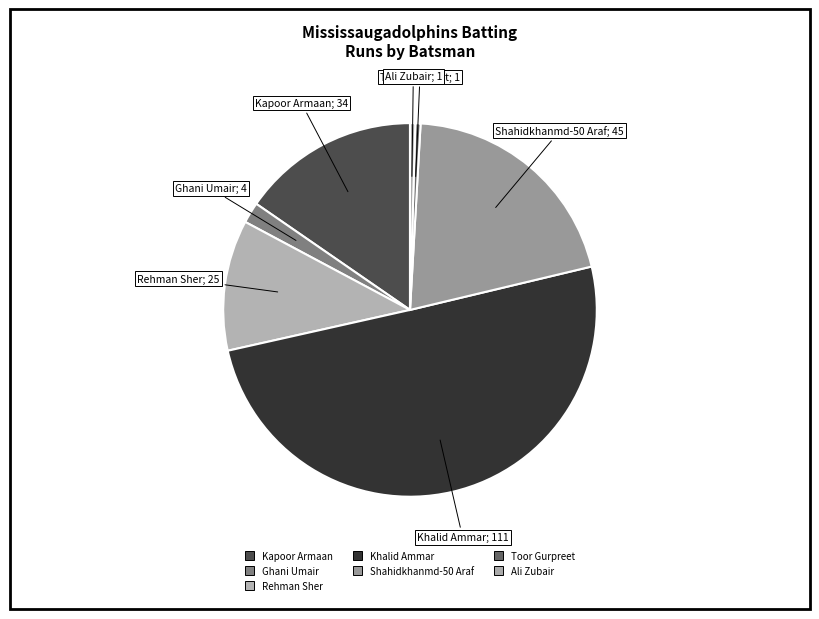

Count the number of slices in the pie.

7